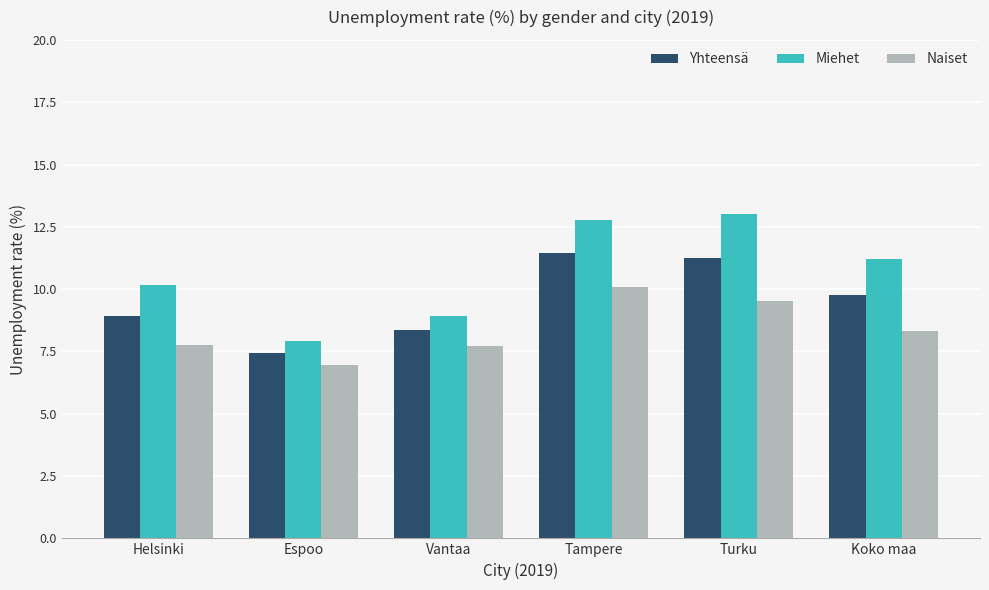

What are all the series names shown in the legend?

Yhteensä, Miehet, Naiset